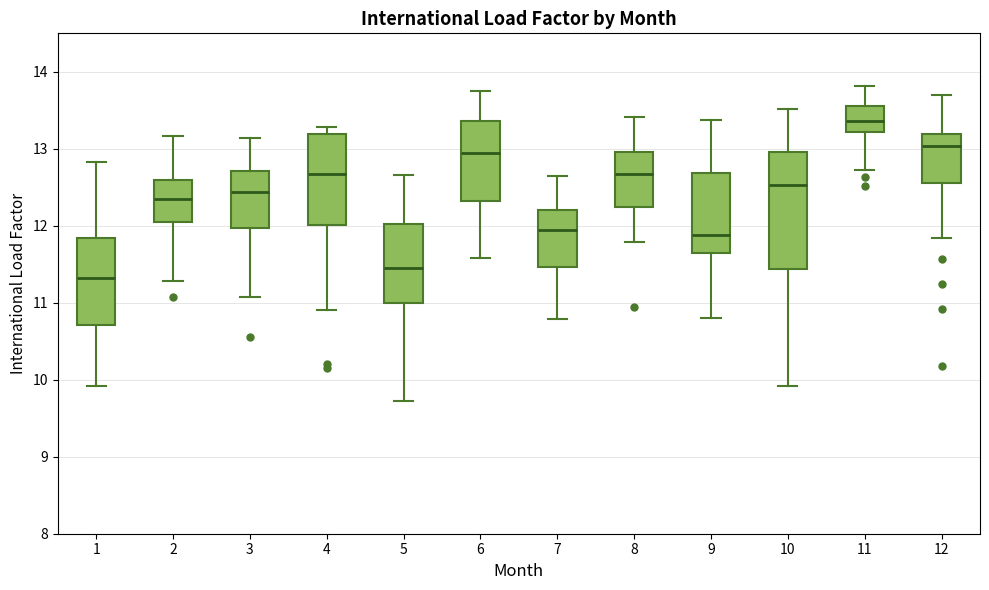

Reading left to right, read every box against the y-axis: the position of its median line, the range the box covers, and the ends of its whiskers. The values are not printed on the chart, so give them approximately, as read against the axis.

1: median 11.3, box 10.7 to 11.8, whiskers 9.9 to 12.8
2: median 12.4, box 12.1 to 12.6, whiskers 11.3 to 13.2
3: median 12.4, box 12.0 to 12.7, whiskers 11.1 to 13.1
4: median 12.7, box 12.0 to 13.2, whiskers 10.9 to 13.3
5: median 11.5, box 11.0 to 12.0, whiskers 9.7 to 12.7
6: median 12.9, box 12.3 to 13.4, whiskers 11.6 to 13.7
7: median 11.9, box 11.5 to 12.2, whiskers 10.8 to 12.6
8: median 12.7, box 12.2 to 13.0, whiskers 11.8 to 13.4
9: median 11.9, box 11.6 to 12.7, whiskers 10.8 to 13.4
10: median 12.5, box 11.4 to 13.0, whiskers 9.9 to 13.5
11: median 13.4, box 13.2 to 13.6, whiskers 12.7 to 13.8
12: median 13.0, box 12.6 to 13.2, whiskers 11.8 to 13.7